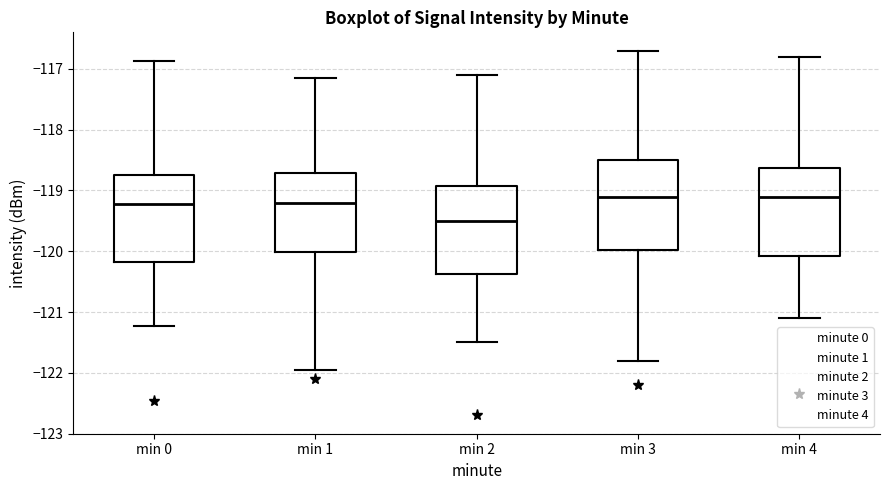

Reading left to right, read every box against the y-axis: the position of its median line, the range the box covers, and the ends of its whiskers. The values are not printed on the chart, so give them approximately, as read against the axis.

min 0: median -119.2, box -120.2 to -118.7, whiskers -121.2 to -116.9
min 1: median -119.2, box -120.0 to -118.7, whiskers -121.9 to -117.2
min 2: median -119.5, box -120.4 to -118.9, whiskers -121.5 to -117.1
min 3: median -119.1, box -120.0 to -118.5, whiskers -121.8 to -116.7
min 4: median -119.1, box -120.1 to -118.6, whiskers -121.1 to -116.8